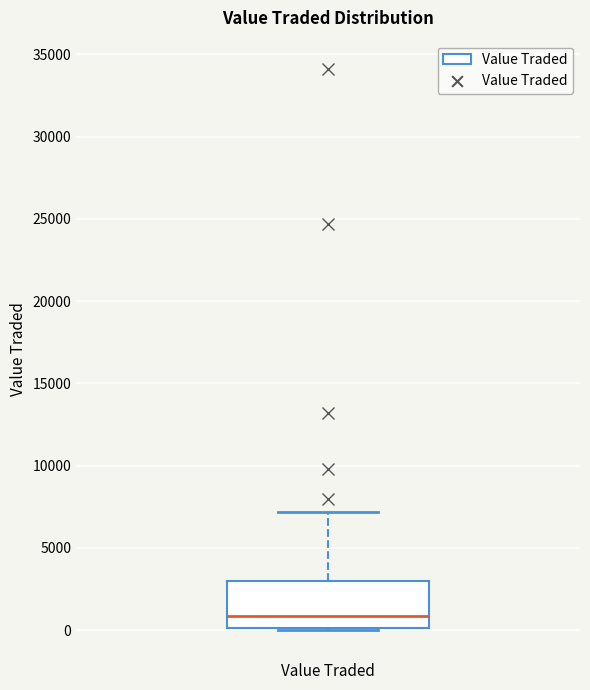

Read this box plot against the y-axis: the position of the median line, the range covered by the box, and the ends of both whiskers. The values are not printed on the chart, so give them approximately, as read against the axis.

median 1000, box 0 to 3000, whiskers 0 (just below the box's lower edge) to 7000